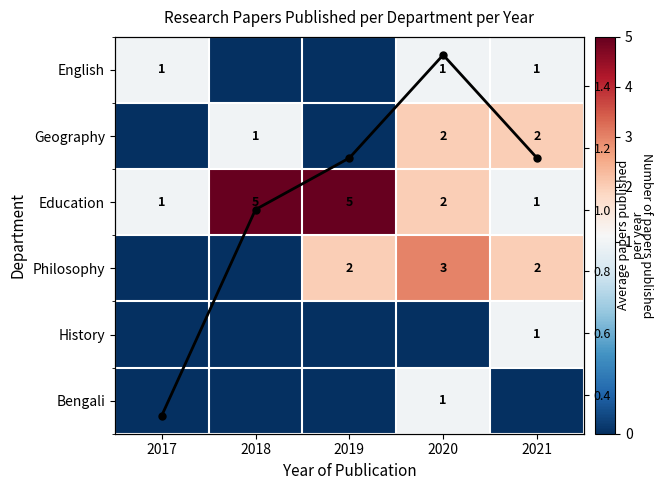

What is the total value across all series at 2021?

8.2